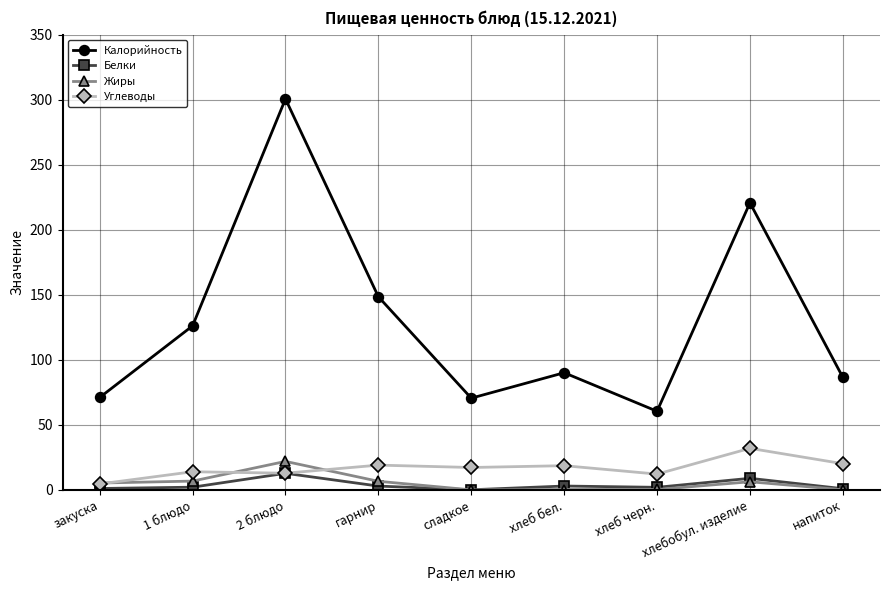

At which category does Калорийность reach its first local valley?

сладкое